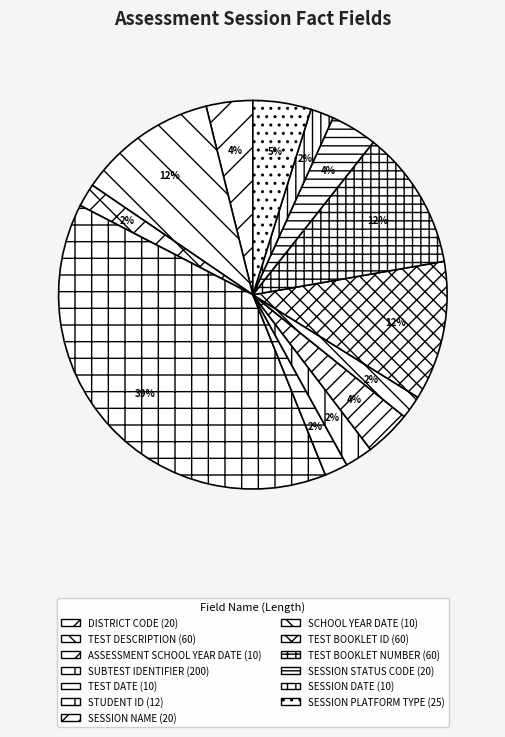

To the nearest percent, what is the combined percentage of SESSION DATE and ASSESSMENT SCHOOL YEAR DATE?

4%